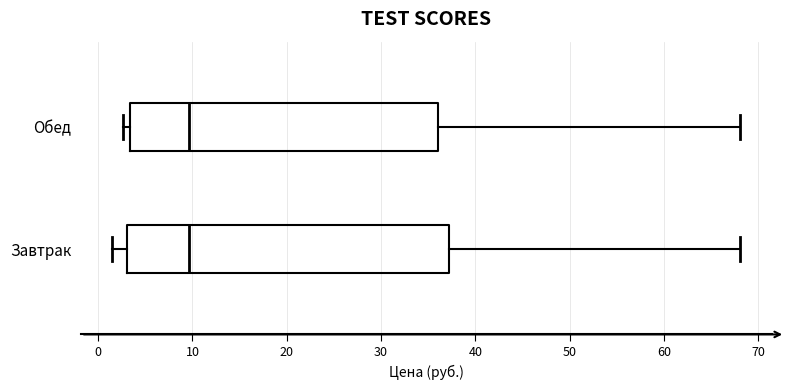

Reading bottom to top, read every box against the x-axis: the position of its median line, the range the box covers, and the ends of its whiskers. The values are not printed on the chart, so give them approximately, as read against the axis.

Завтрак: median 10, box 3 to 37, whiskers 2 to 68
Обед: median 10, box 3 to 36, whiskers 3 (just left of the box's left edge) to 68